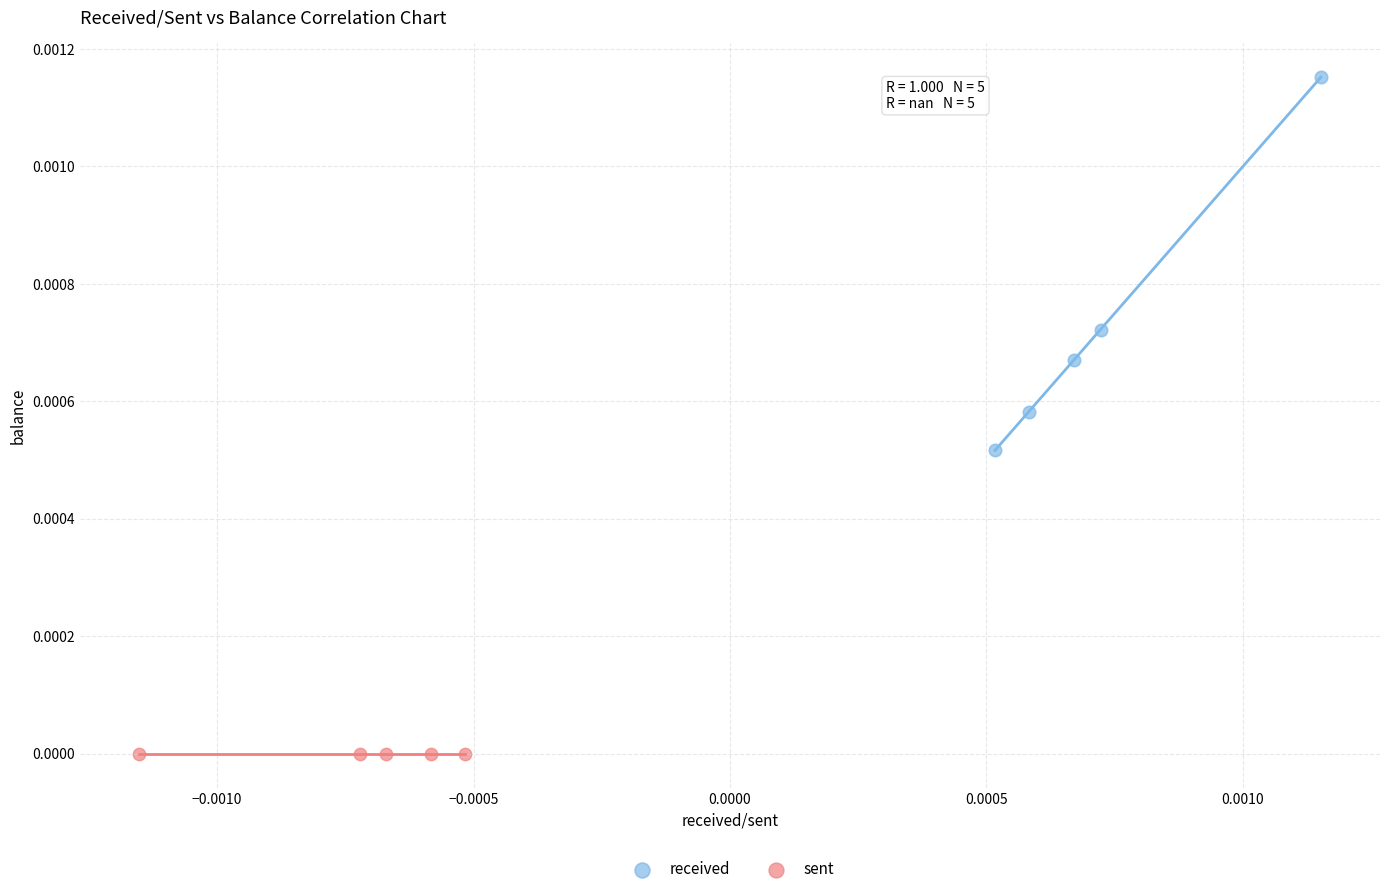

Which series reaches the maximum Y coordinate?

received